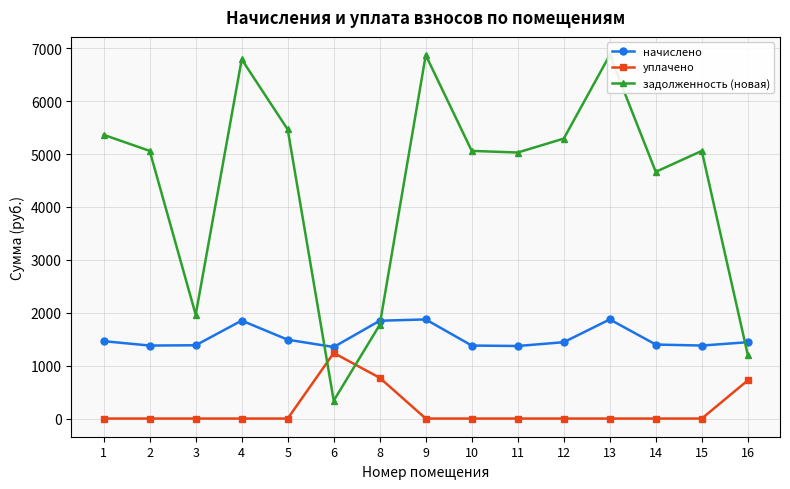

What is the maximum value shown in the chart?

6871.9